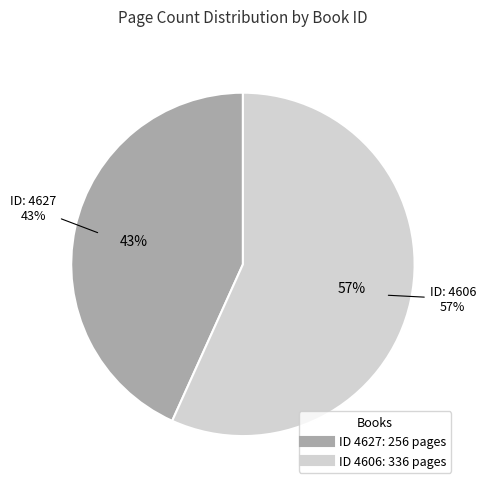

To the nearest percent, what is the combined percentage of 4606 and 4627?

100%